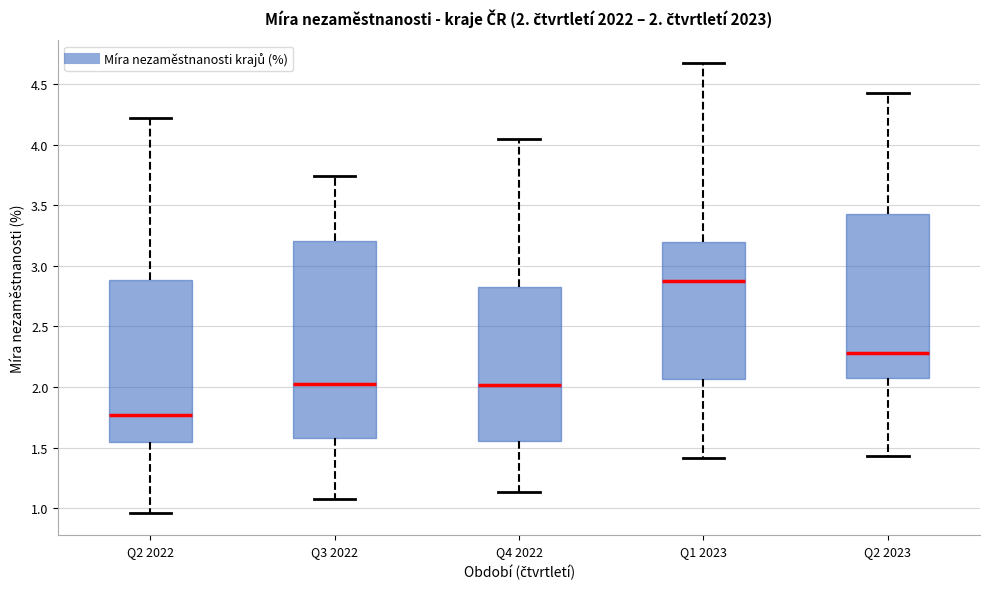

Which box's median line is the lowest?

Q2 2022